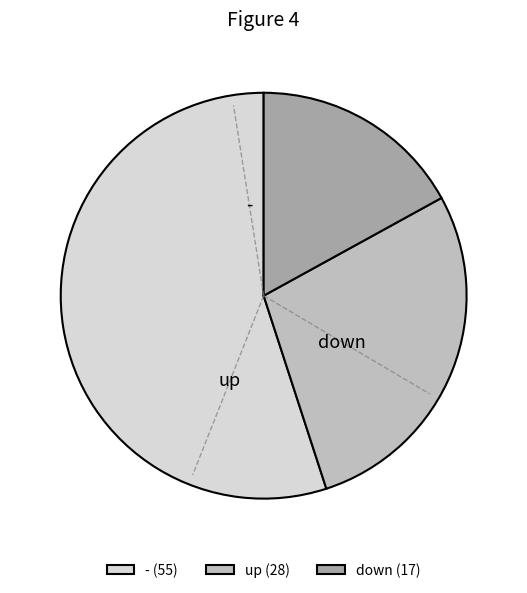

Does - account for over 50% of the chart?

Yes